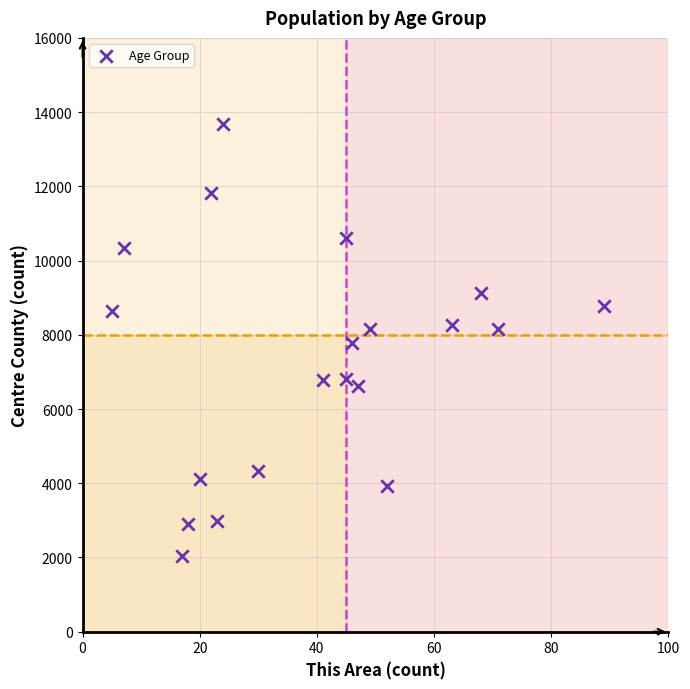

What is the range of Y values (max minus min)?

11624